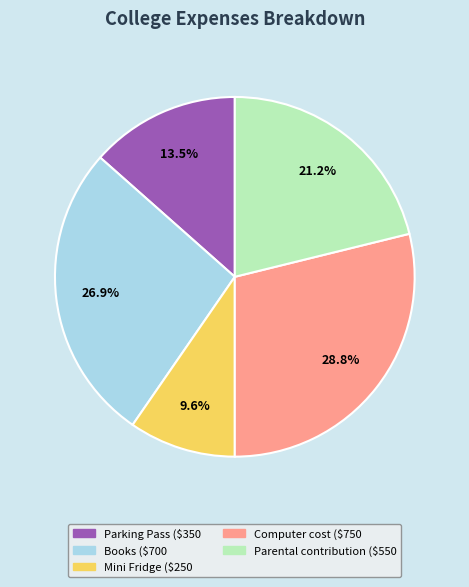

Is there a majority slice in this chart?

No